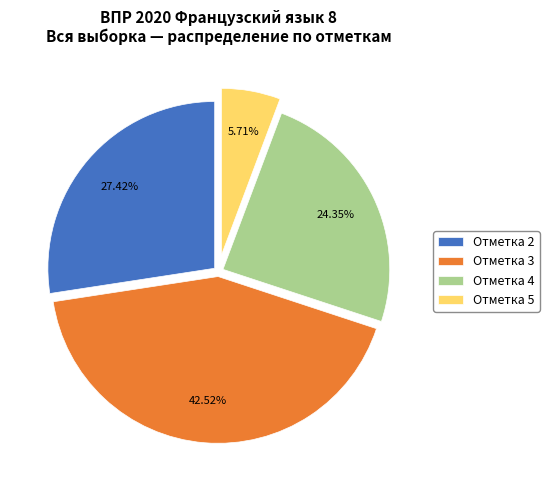

Rank the categories by value from lowest to highest.

Отметка 5, Отметка 4, Отметка 2, Отметка 3